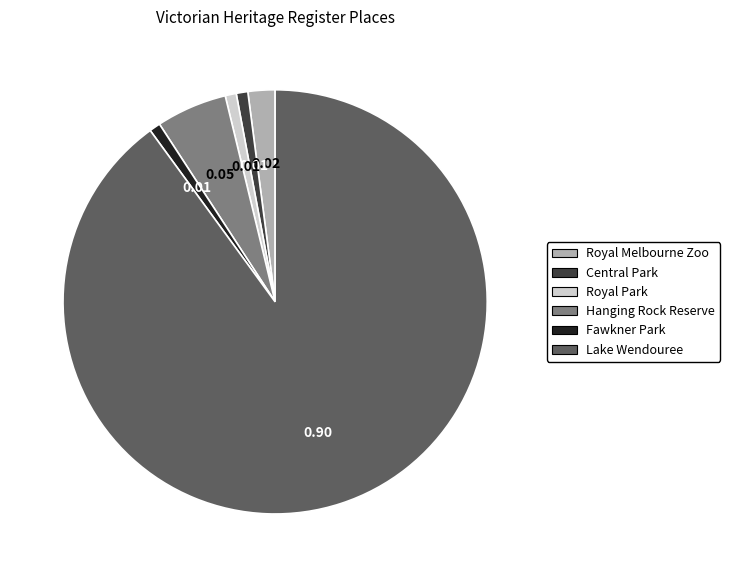

Is there any slice that represents more than half of the pie?

Yes